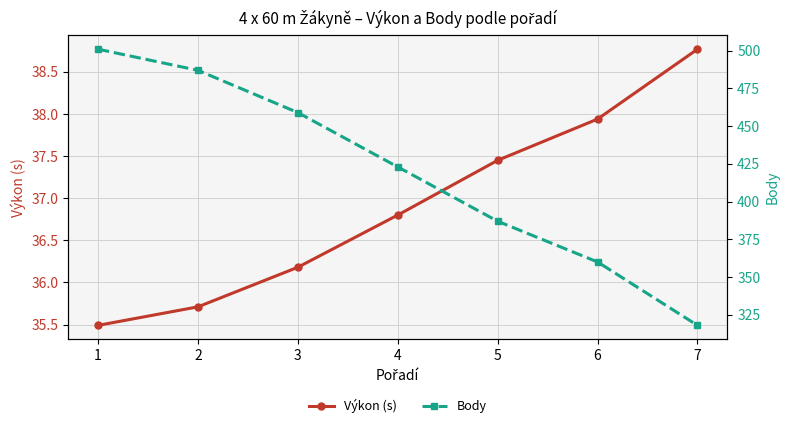

Rank the series at 5 from highest to lowest value.

Body, Výkon (s)